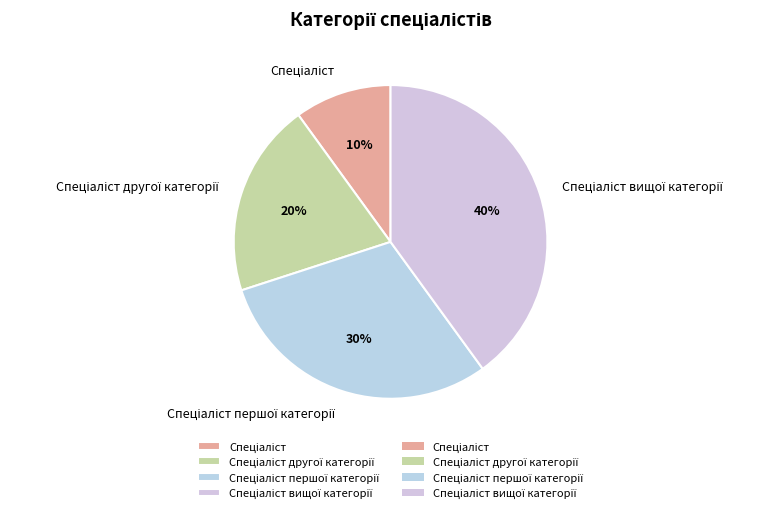

To the nearest percent, what is the average slice percentage?

25%